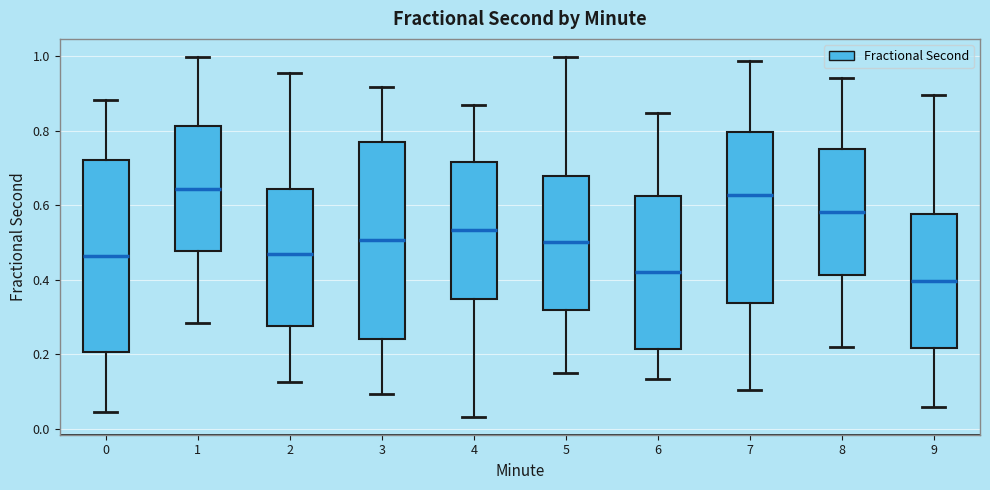

Where is the lower edge of the box at x = 8 on the y-axis? The values are not printed on the chart, so give them approximately, as read against the axis.

0.42